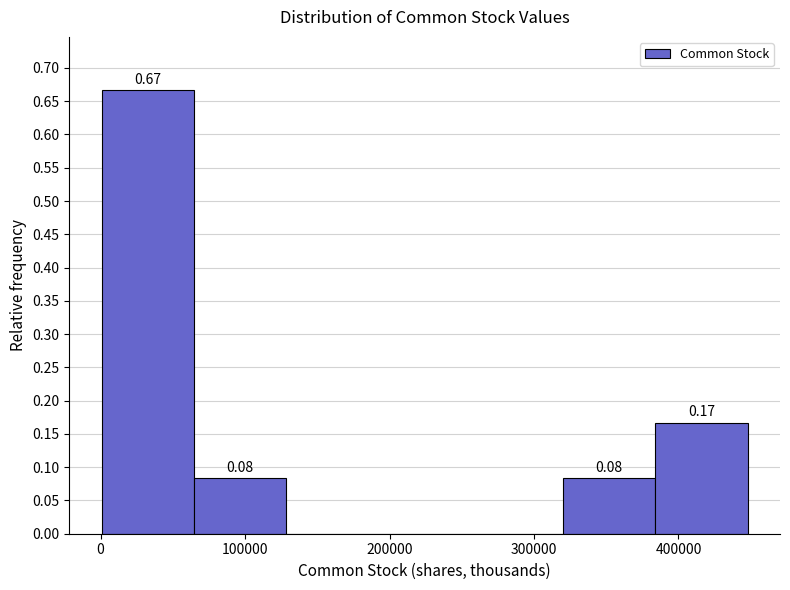

Over which range of the x-axis is the bar tallest?

0 to 60000